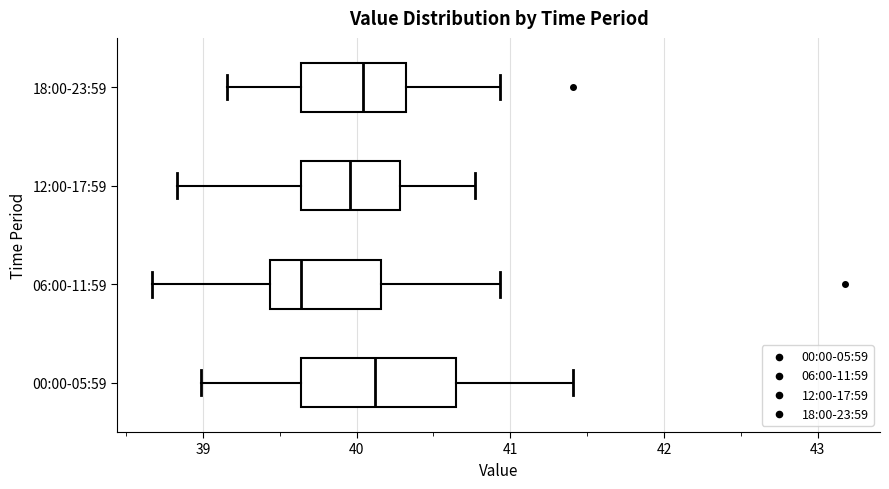

Reading bottom to top, transcribe this box plot: for each box, give where its median line is, the range the box spans, and where its two whiskers end, as read against the x-axis. The values are not printed on the chart, so give them approximately, as read against the axis.

00:00-05:59: median 40.1, box 39.6 to 40.7, whiskers 39.0 to 41.4
06:00-11:59: median 39.6, box 39.4 to 40.2, whiskers 38.7 to 40.9
12:00-17:59: median 40.0, box 39.6 to 40.3, whiskers 38.8 to 40.8
18:00-23:59: median 40.0, box 39.6 to 40.3, whiskers 39.2 to 40.9